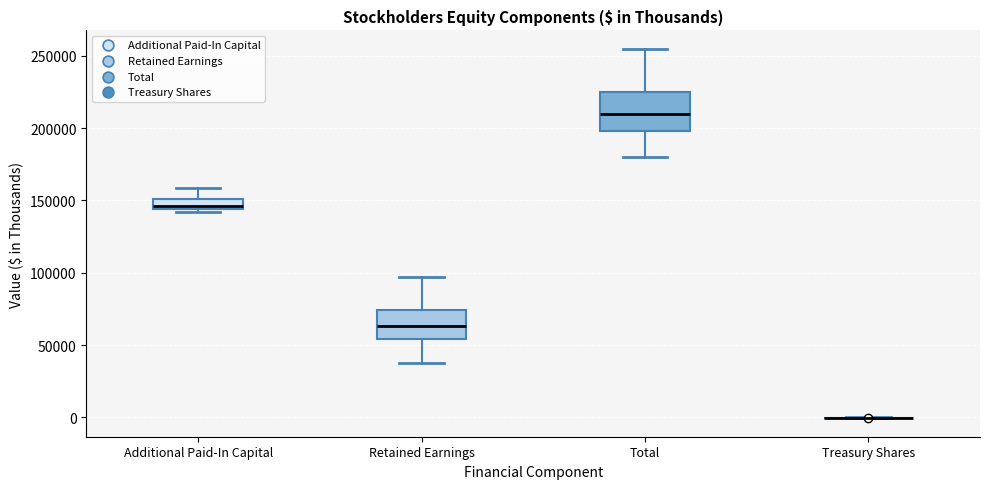

Which box is the tallest, from its lower edge to its upper edge?

Total